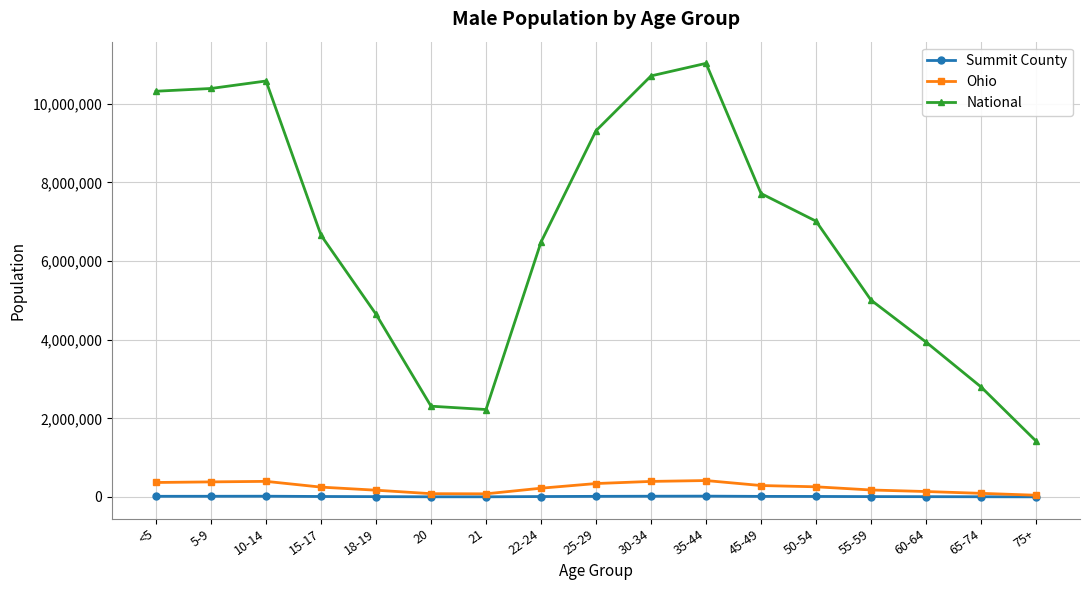

True or false: National has more than 0 points higher than both neighbors.

True